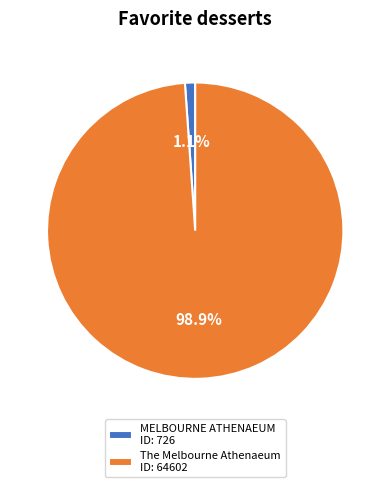

Between The Melbourne Athenaeum and MELBOURNE ATHENAEUM, which is larger?

The Melbourne Athenaeum